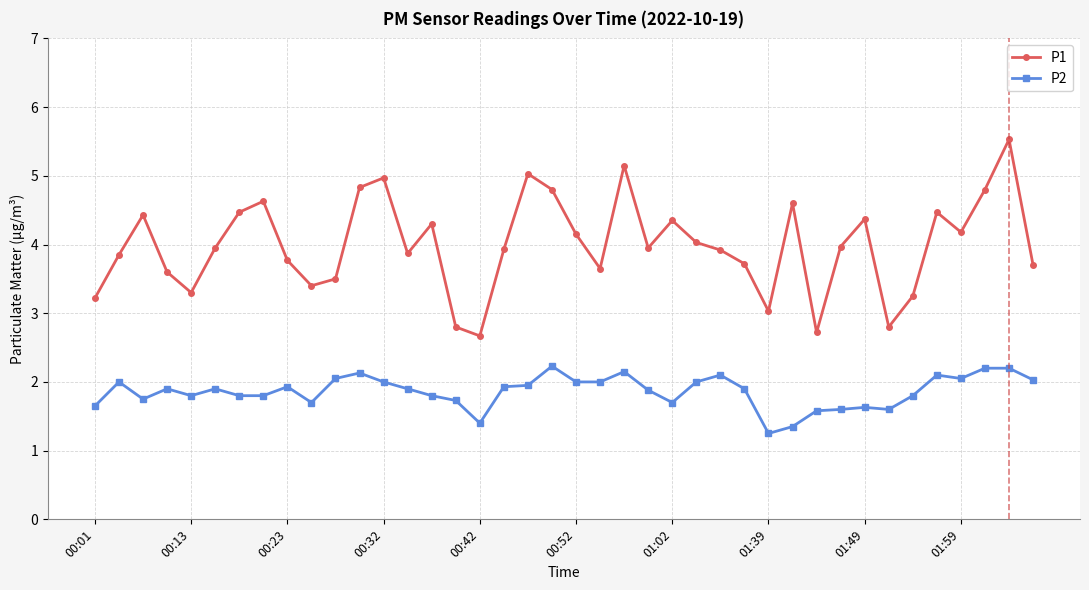

Rank the series by their maximum value, from lowest to highest.

P2, P1